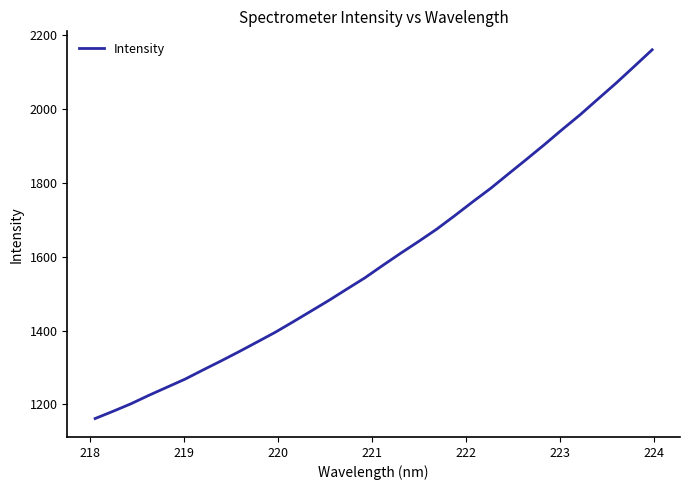

Does the chart display data point markers on the line(s)?

No